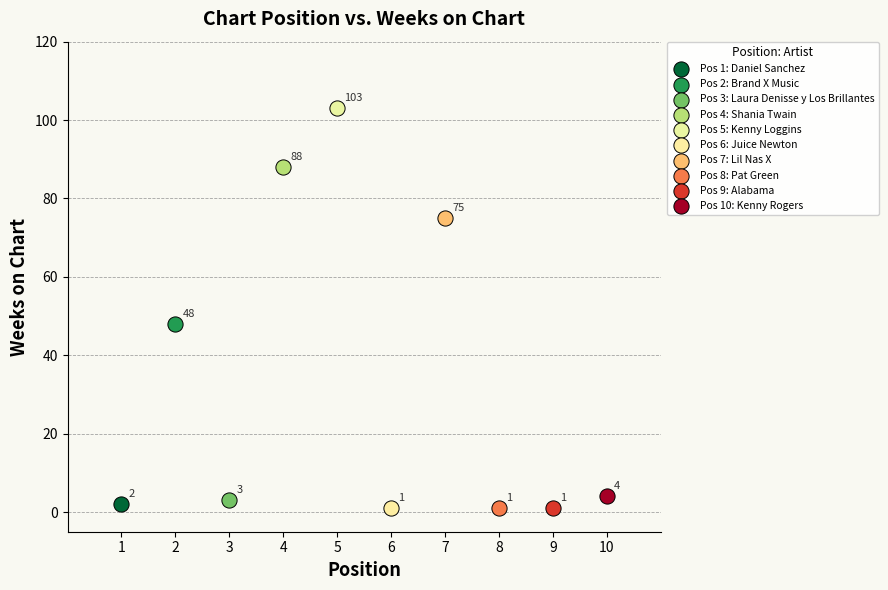

What are all the series names shown in the legend?

Pos 1: Daniel Sanchez, Pos 2: Brand X Music, Pos 3: Laura Denisse y Los Brillantes, Pos 4: Shania Twain, Pos 5: Kenny Loggins, Pos 6: Juice Newton, Pos 7: Lil Nas X, Pos 8: Pat Green, Pos 9: Alabama, Pos 10: Kenny Rogers